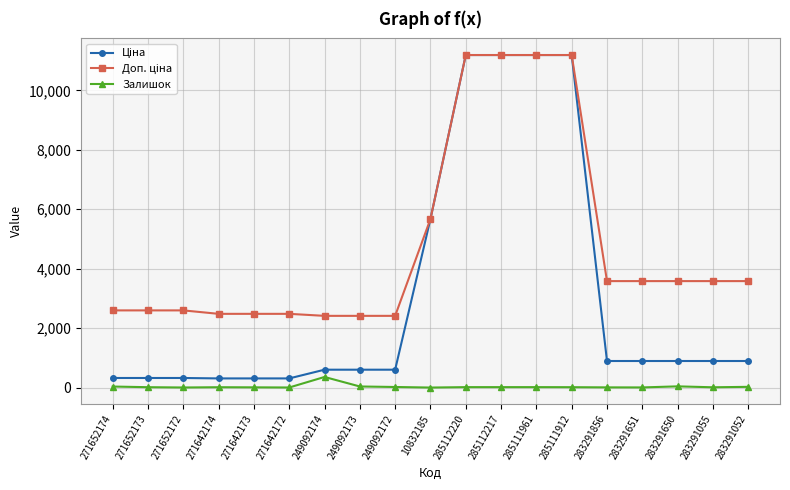

What is the greatest value displayed?

11188.2